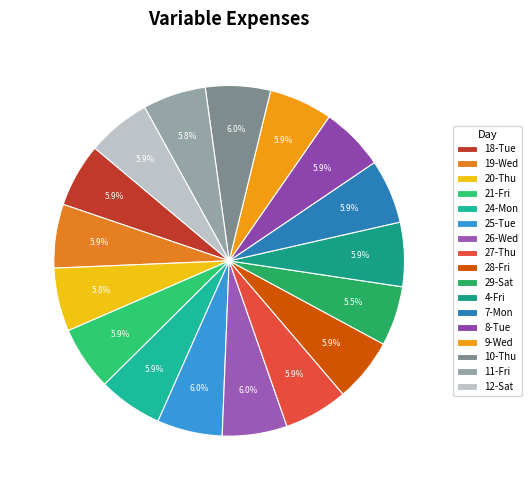

Rank the categories by value from lowest to highest.

29-Sat, 11-Fri, 20-Thu, 9-Wed, 28-Fri, 8-Tue, 12-Sat, 19-Wed, 18-Tue, 27-Thu, 21-Fri, 24-Mon, 4-Fri, 7-Mon, 26-Wed, 10-Thu, 25-Tue